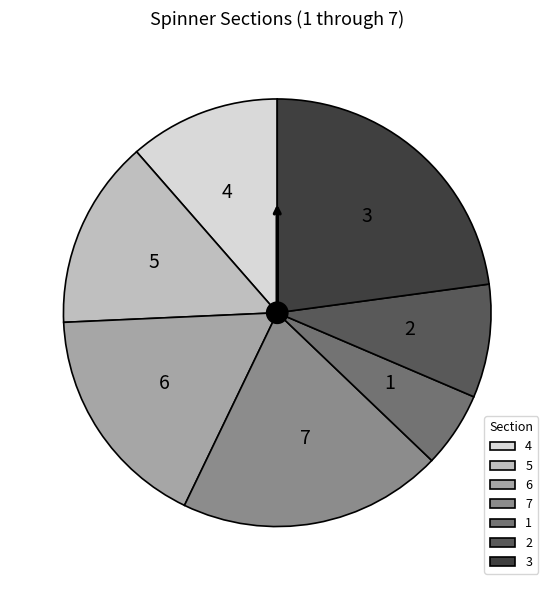

Which slice is the largest?

3